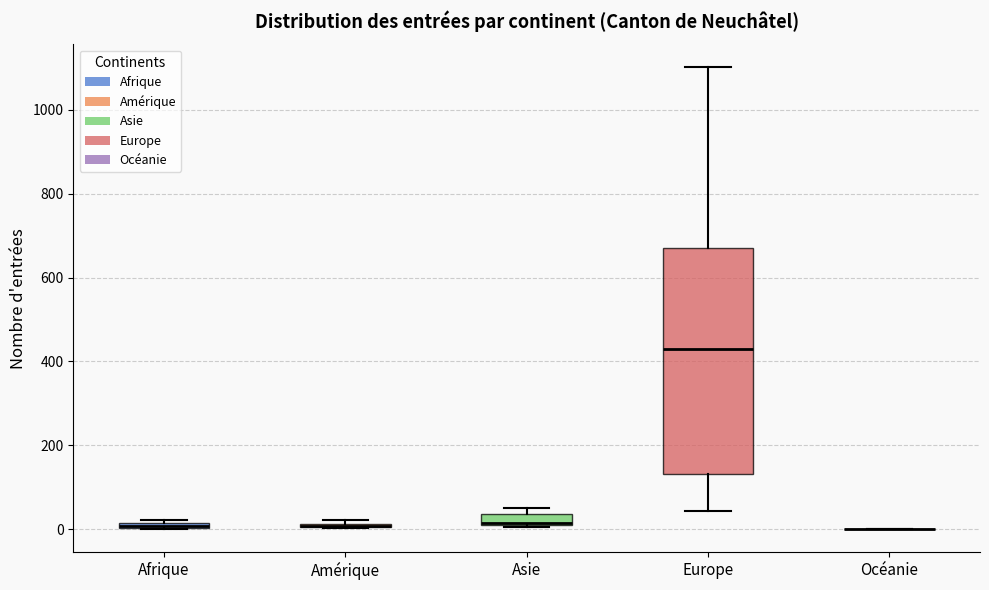

Where is the upper edge of the box for Asie on the y-axis? The values are not printed on the chart, so give them approximately, as read against the axis.

40